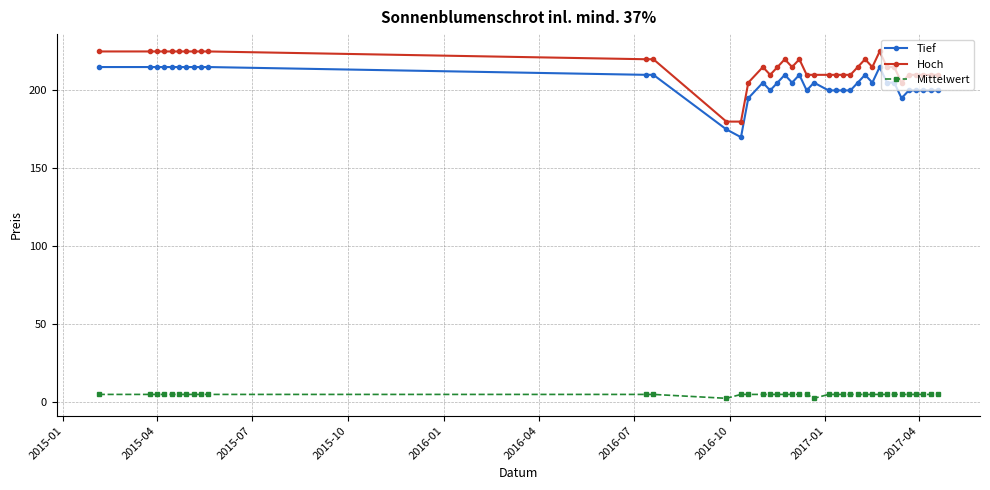

True or false: Hoch and Mittelwert intersect in this chart.

False